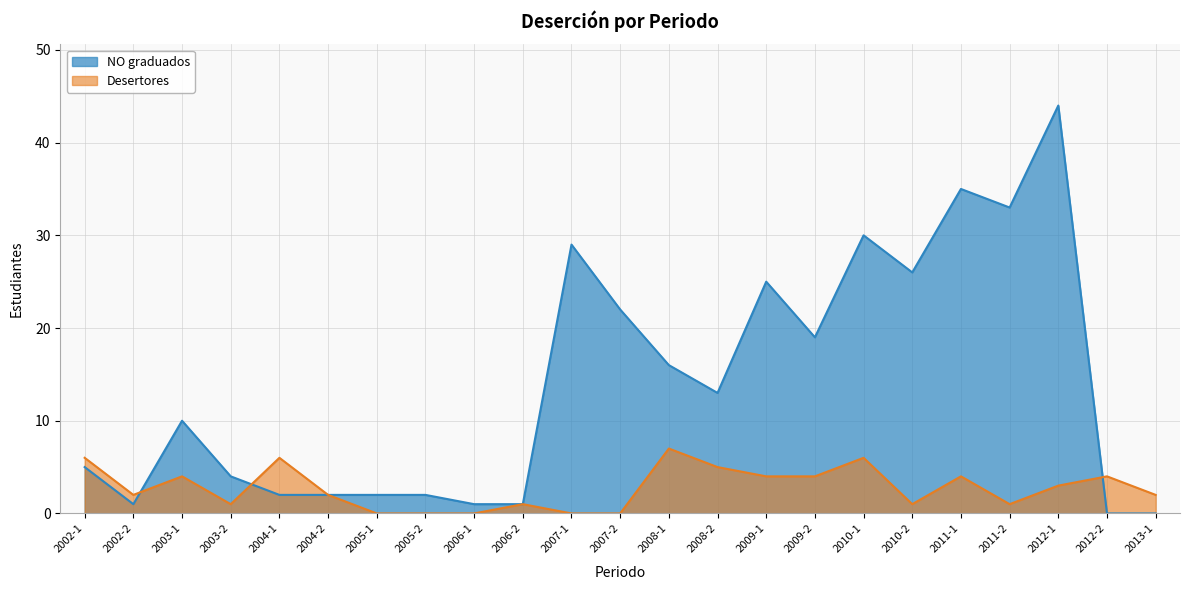

True or false: NO graduados and Desertores intersect in this chart.

True